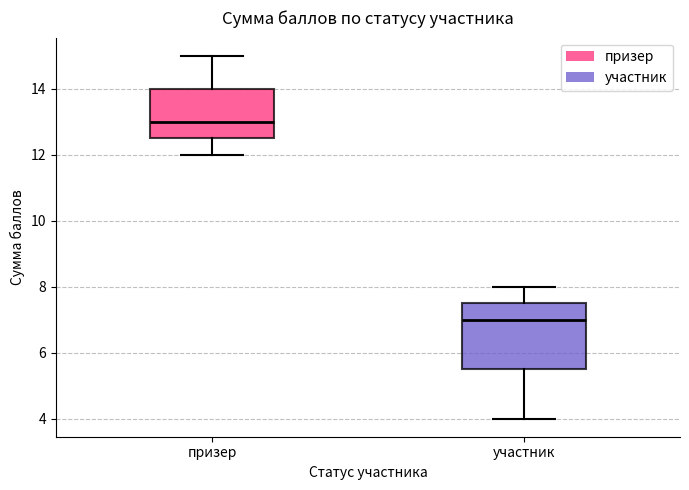

Which box is the tallest, from its lower edge to its upper edge?

участник